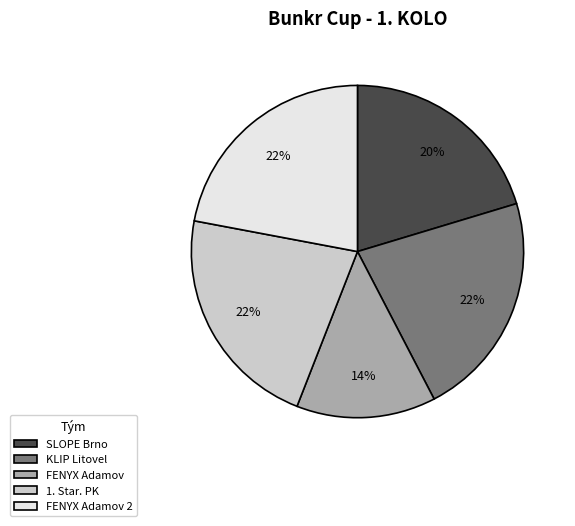

What is the ratio of the value at SLOPE Brno to the value at KLIP Litovel?

0.9